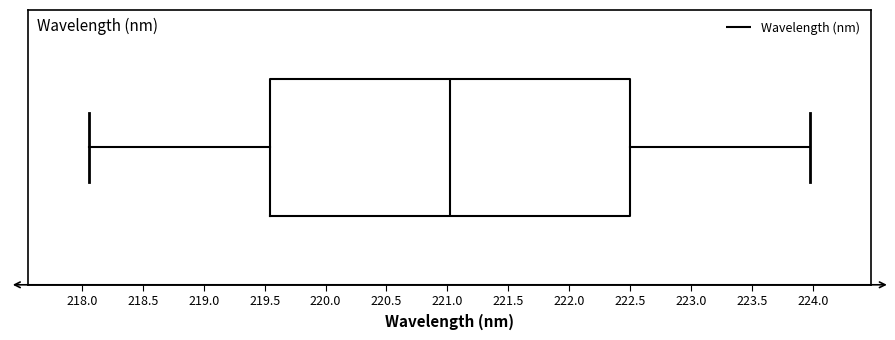

Where does the right whisker of the box end on the x-axis? The values are not printed on the chart, so give them approximately, as read against the axis.

224.00